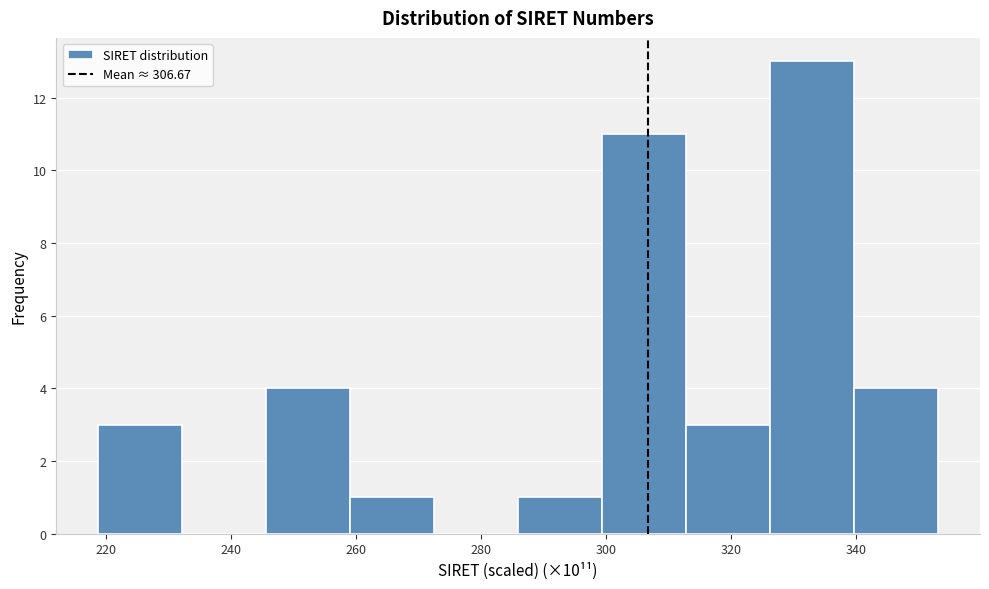

Over which range of the x-axis is the bar tallest?

326 to 340